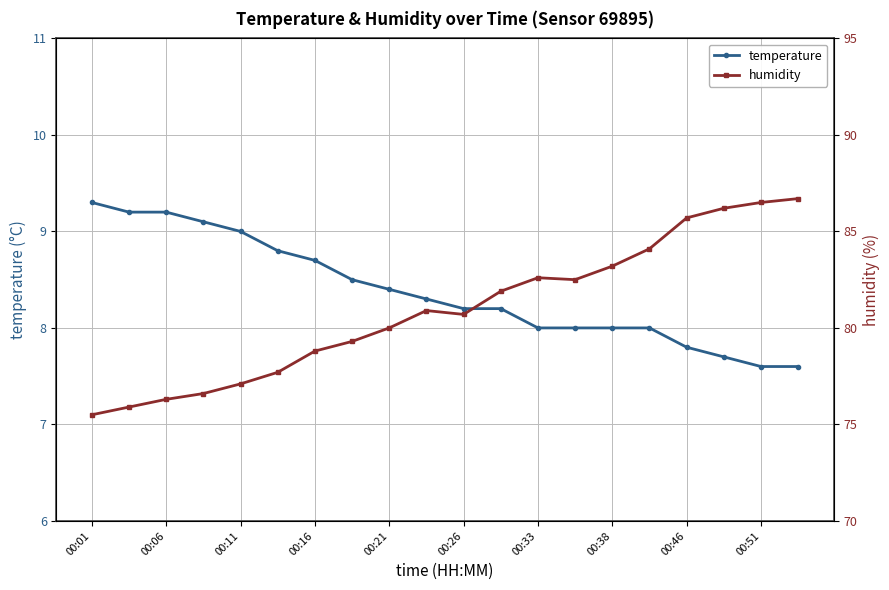

At which label does temperature reach its peak?

00:01